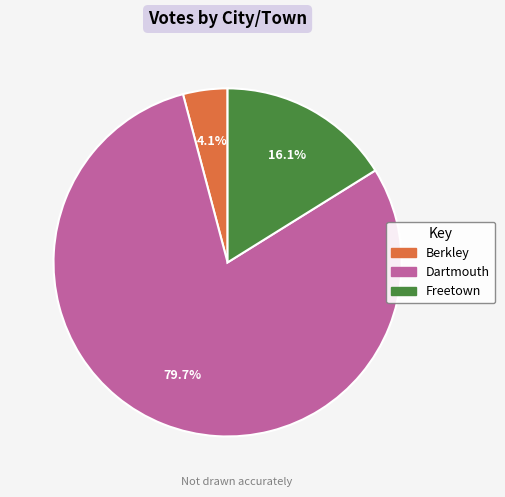

What is the ratio of the value at Berkley to the value at Dartmouth?

0.1